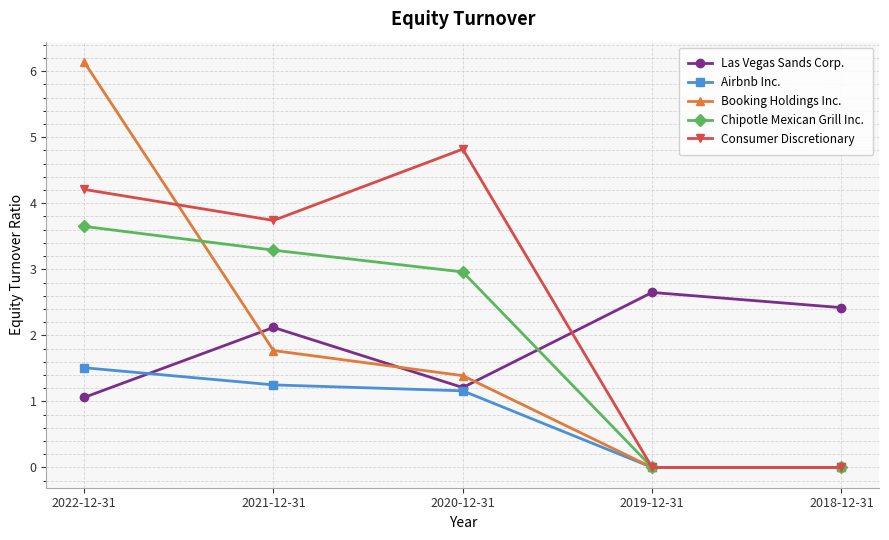

True or false: Consumer Discretionary has a value of 1.8 at 2019-12-31.

False